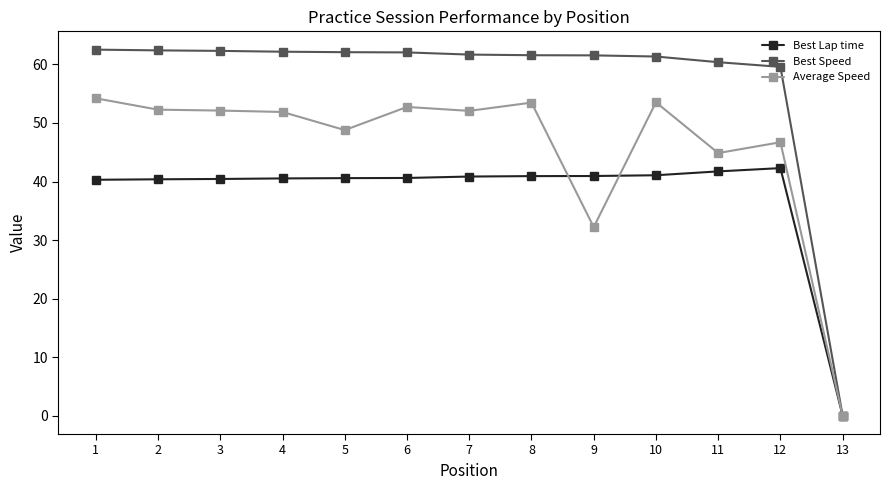

What is the maximum value shown in the chart?

62.5